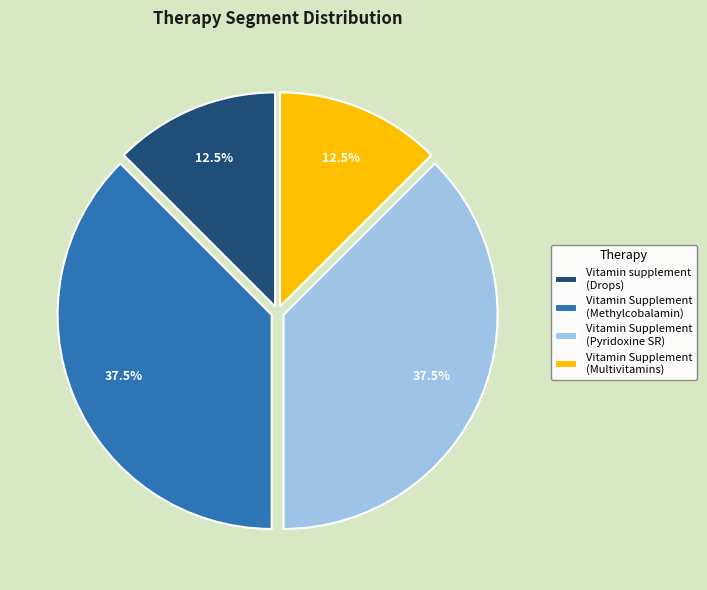

Does any single category account for the majority?

No